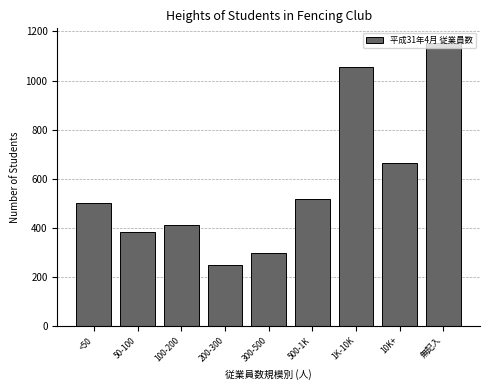

What is the average value?

581